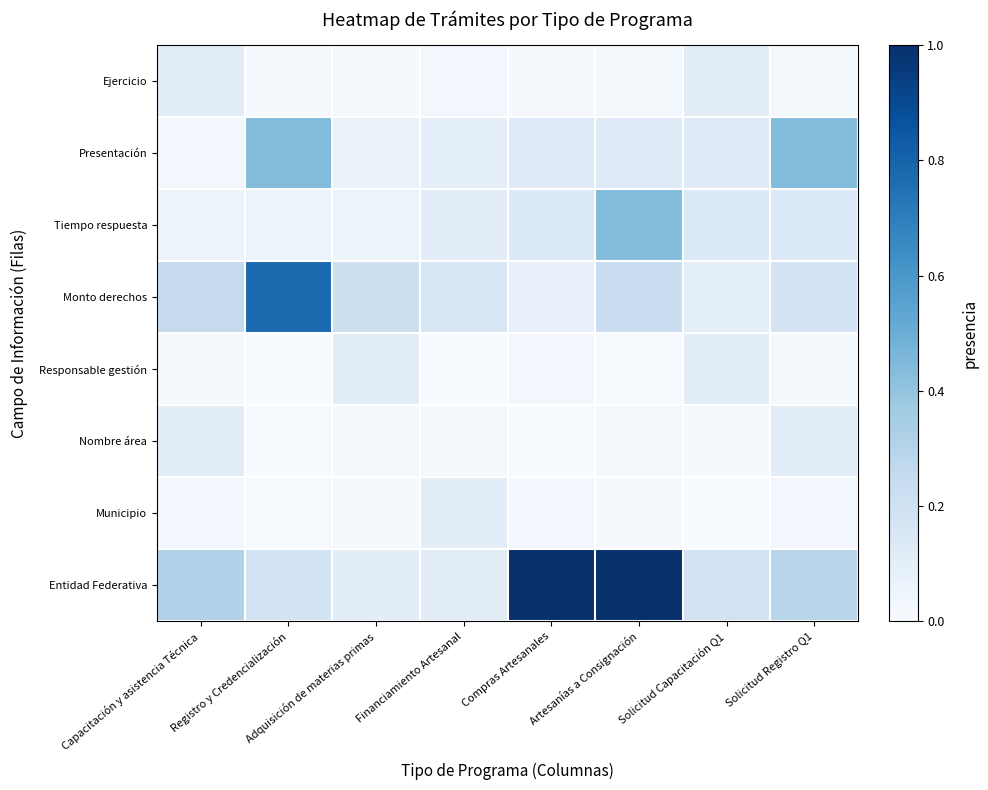

At how many categories does at least one series exceed 0?

8